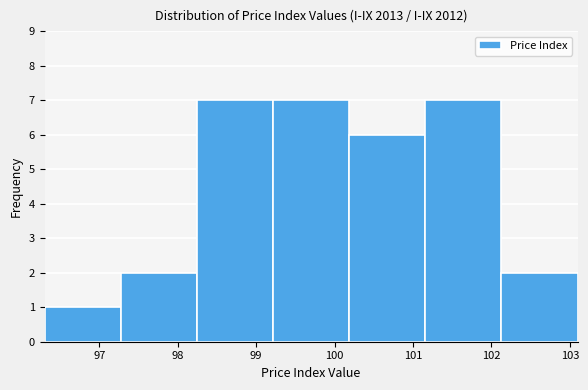

Reading left to right, list every bar in this chart as the range it spans on the x-axis followed by its height. Neither the bar edges nor the heights are printed on the chart, so give them approximately, as read against the axes.

96.3 to 97.3: 1
97.3 to 98.2: 2
98.2 to 99.2: 7
99.2 to 100.2: 7
100.2 to 101.2: 6
101.2 to 102.1: 7
102.1 to 103.1: 2